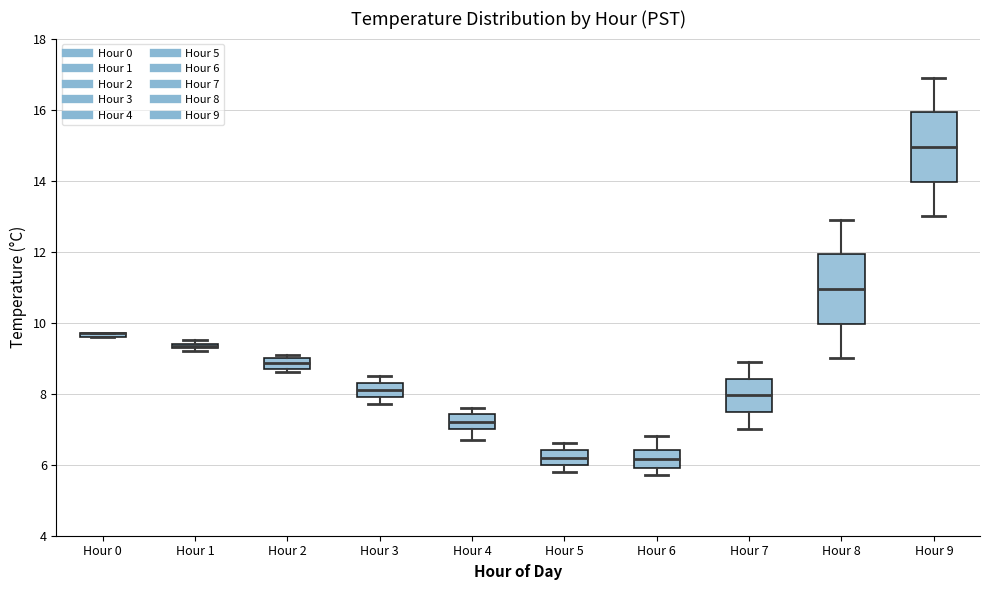

Where is the upper edge of the box for Hour 6 on the y-axis? The values are not printed on the chart, so give them approximately, as read against the axis.

6.4